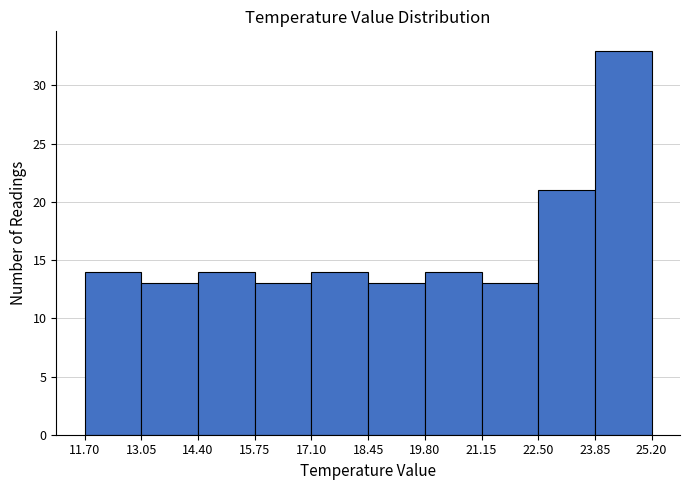

What is the height of the bar covering 23.85 to 25.20 on the x-axis? The values are not printed on the chart, so give them approximately, as read against the axis.

33